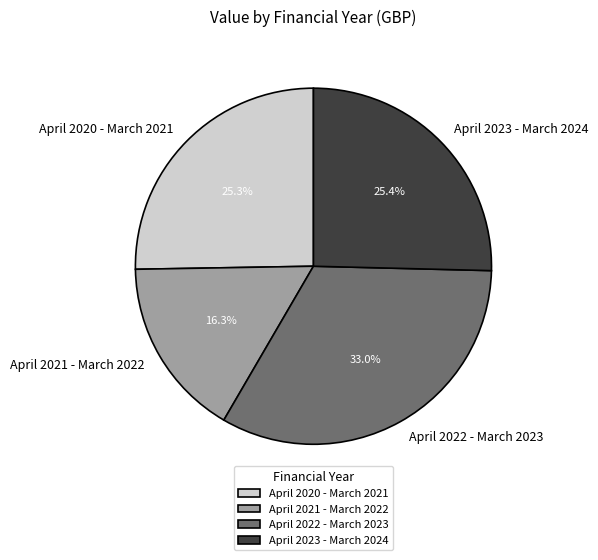

To the nearest percent, what portion does April 2022 - March 2023 represent?

33%